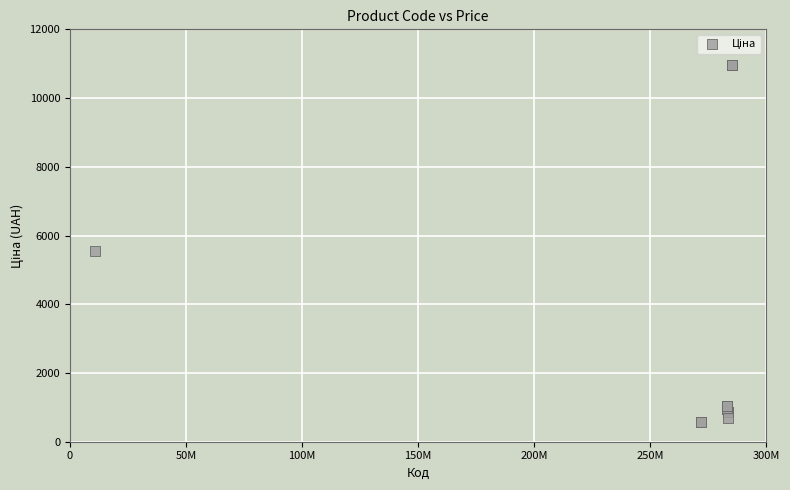

What Y value in the scatter plot is closest to 5771?

5560.3